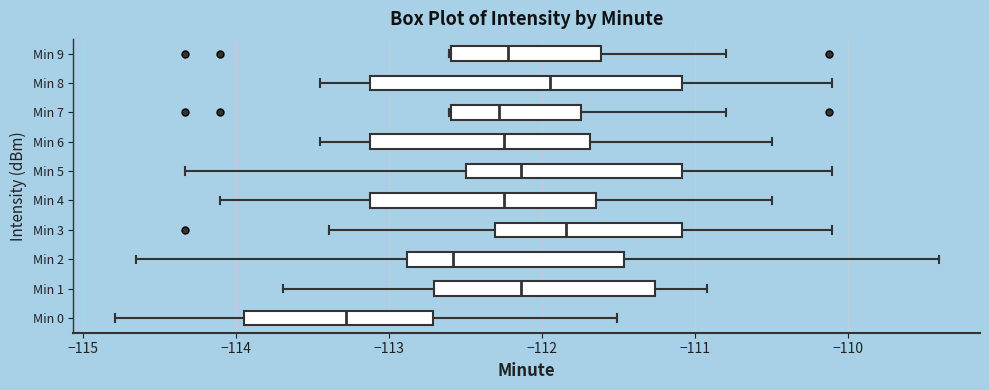

Which box has the furthest to the left median line?

Min 0